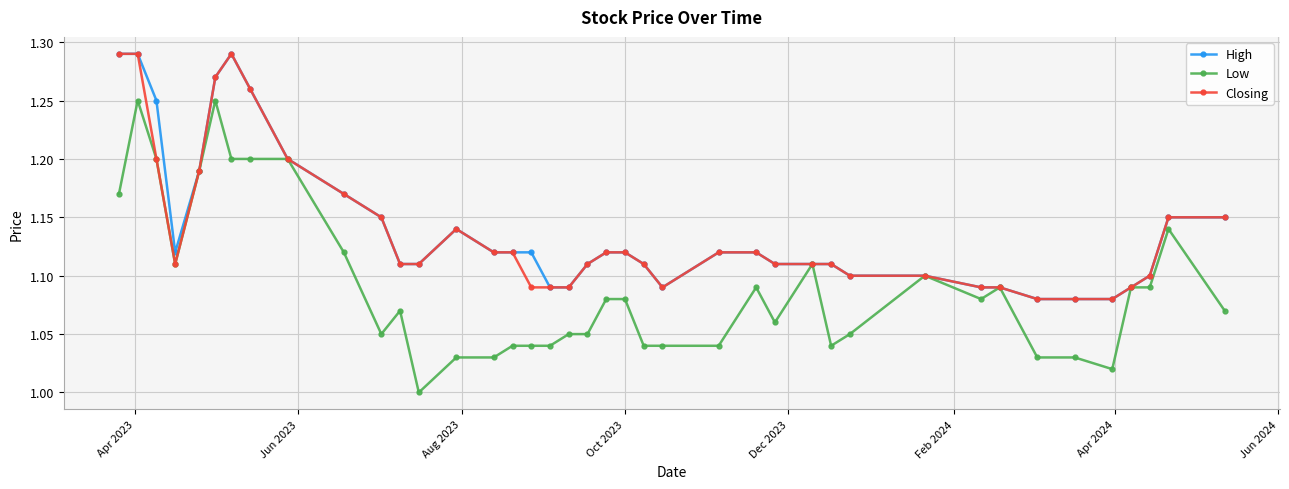

Which series has the largest range (max minus min)?

Low